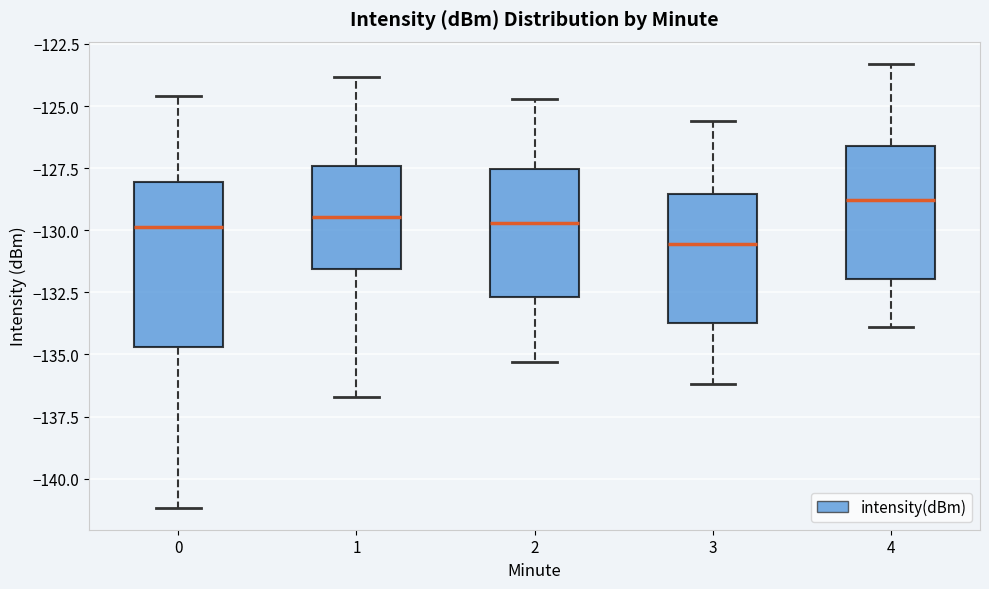

Reading left to right, transcribe this box plot: for each box, give where its median line is, the range the box spans, and where its two whiskers end, as read against the y-axis. The values are not printed on the chart, so give them approximately, as read against the axis.

0: median -130.0, box -134.5 to -128.0, whiskers -141.0 to -124.5
1: median -129.5, box -131.5 to -127.5, whiskers -136.5 to -124.0
2: median -129.5, box -132.5 to -127.5, whiskers -135.5 to -124.5
3: median -130.5, box -133.5 to -128.5, whiskers -136.0 to -125.5
4: median -129.0, box -132.0 to -126.5, whiskers -134.0 to -123.5